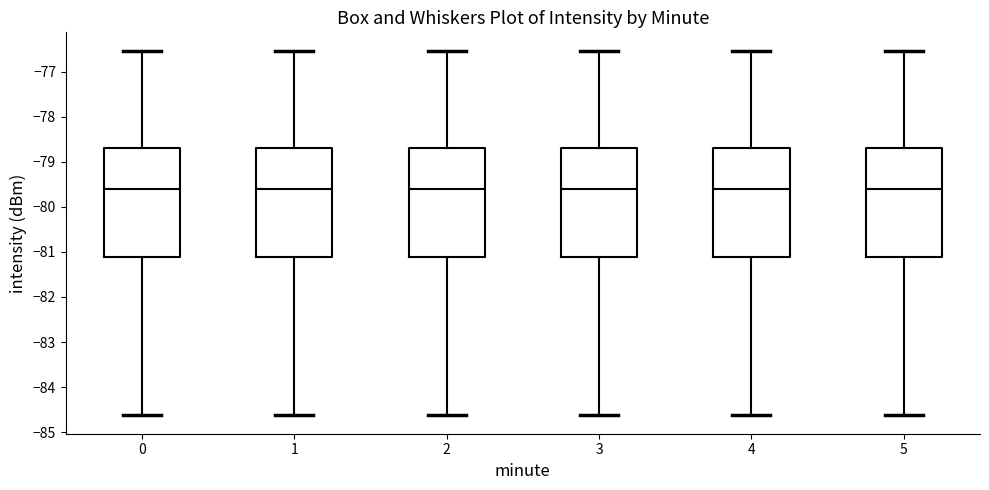

Reading left to right, read every box against the y-axis: the position of its median line, the range the box covers, and the ends of its whiskers. The values are not printed on the chart, so give them approximately, as read against the axis.

0: median -79.6, box -81.1 to -78.7, whiskers -84.6 to -76.5
1: median -79.6, box -81.1 to -78.7, whiskers -84.6 to -76.5
2: median -79.6, box -81.1 to -78.7, whiskers -84.6 to -76.5
3: median -79.6, box -81.1 to -78.7, whiskers -84.6 to -76.5
4: median -79.6, box -81.1 to -78.7, whiskers -84.6 to -76.5
5: median -79.6, box -81.1 to -78.7, whiskers -84.6 to -76.5